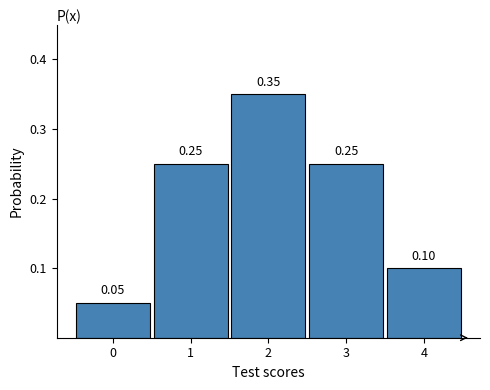

What is the sum of the values at 2 and 1?

0.6